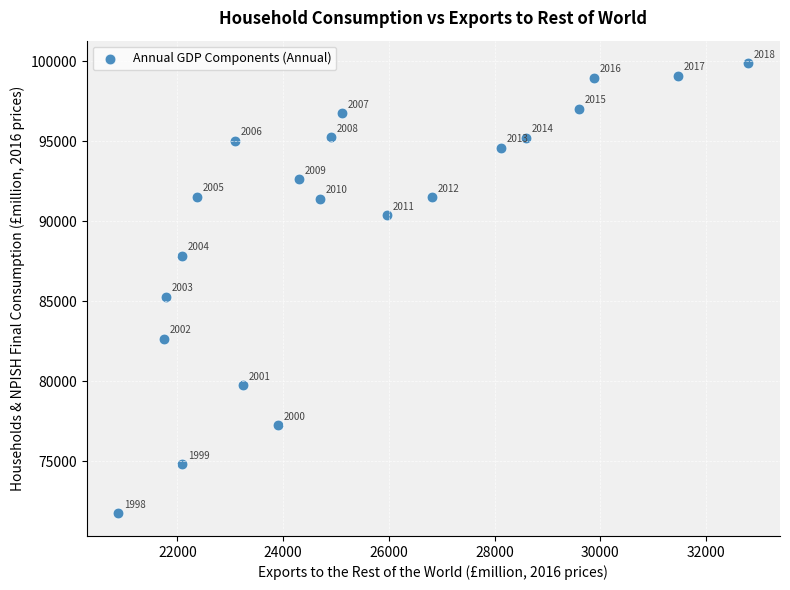

What Y value in the scatter plot is closest to 85811?

85285.6